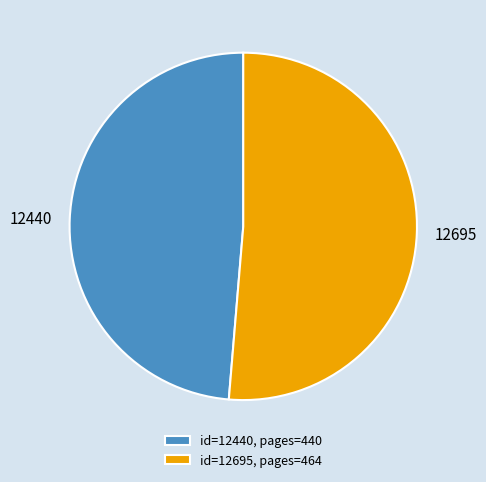

Combined, do 12440 and 12695 account for over 50%?

Yes